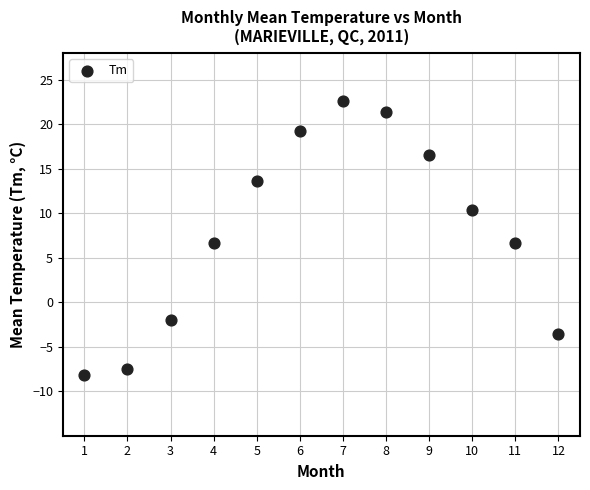

What is the average X value?

6.5